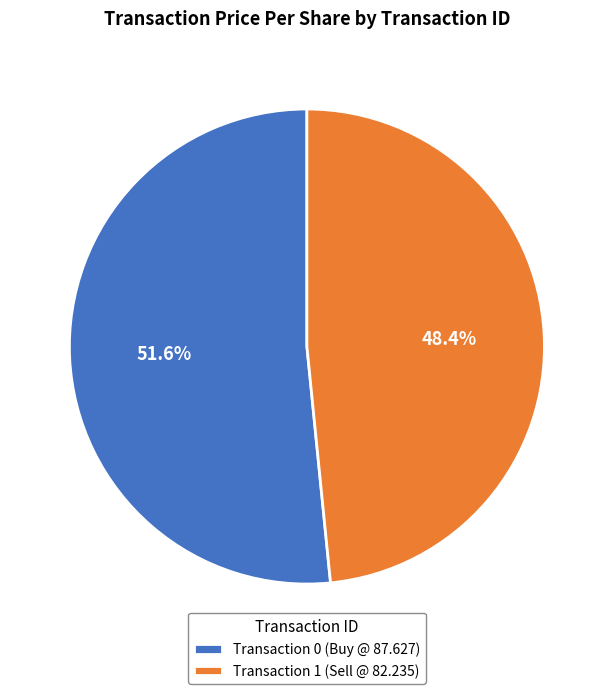

What percentage do Transaction 0 (Buy @ 87.627) and Transaction 1 (Sell @ 82.235) together represent?

100.0%